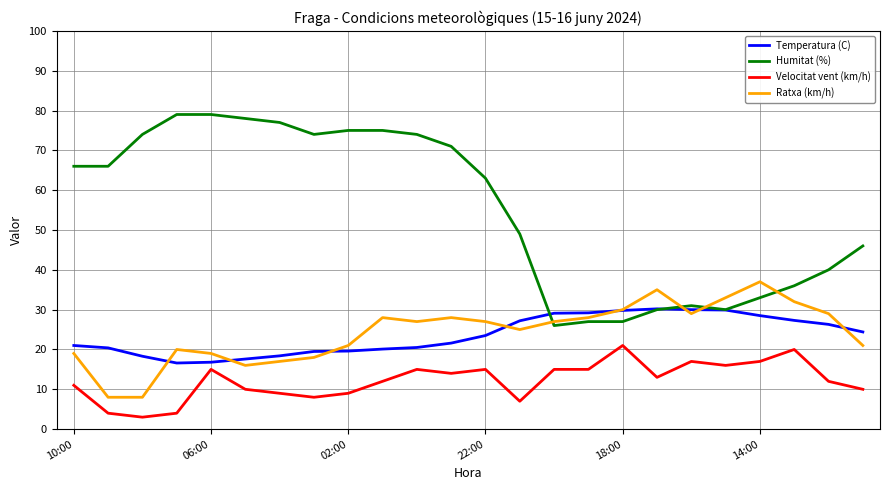

How many series are shown in this chart?

4